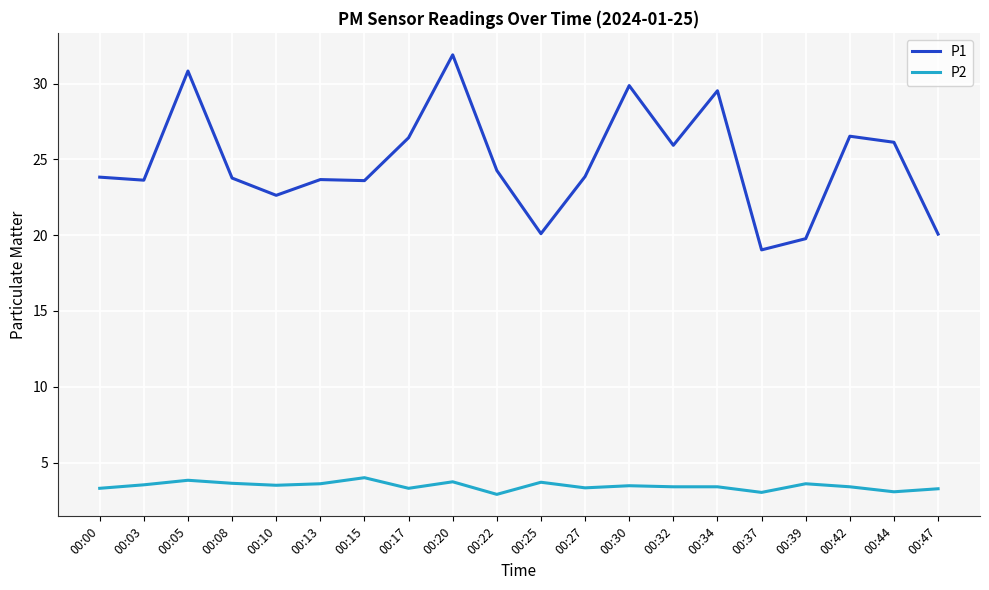

True or false: P1 and P2 cross at least once.

False